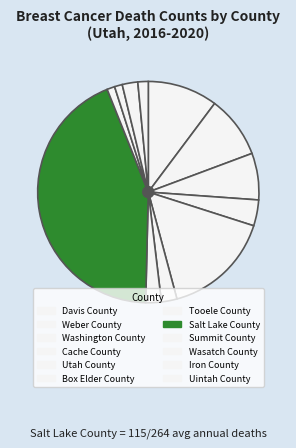

What is the change in value from Cache County to Summit County?

-7